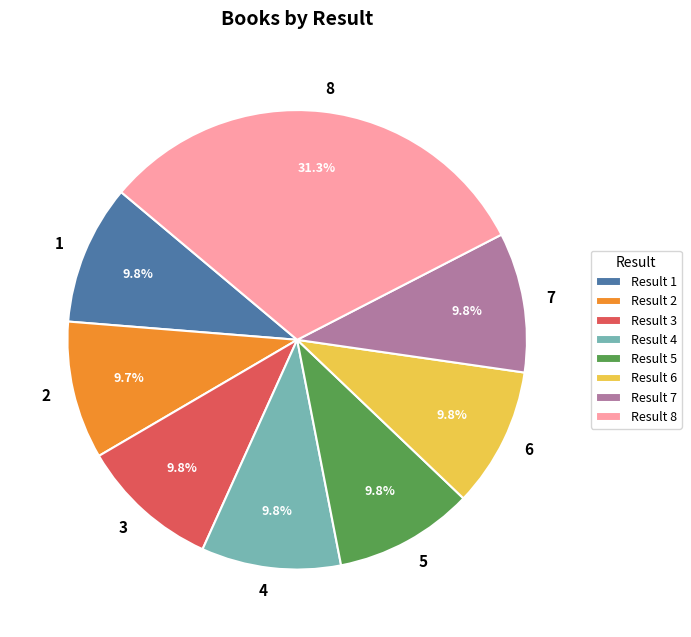

Does 8 represent more than half of the total?

No